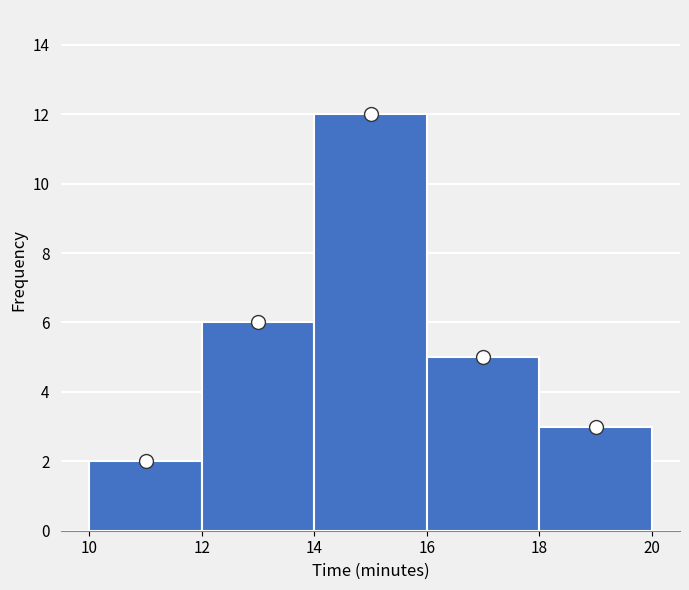

Reading left to right, transcribe this chart: for each bar, give the range it covers on the x-axis and its height. The values are not printed on the chart, so give them approximately, as read against the axis.

10 to 12: 2
12 to 14: 6
14 to 16: 12
16 to 18: 5
18 to 20: 3